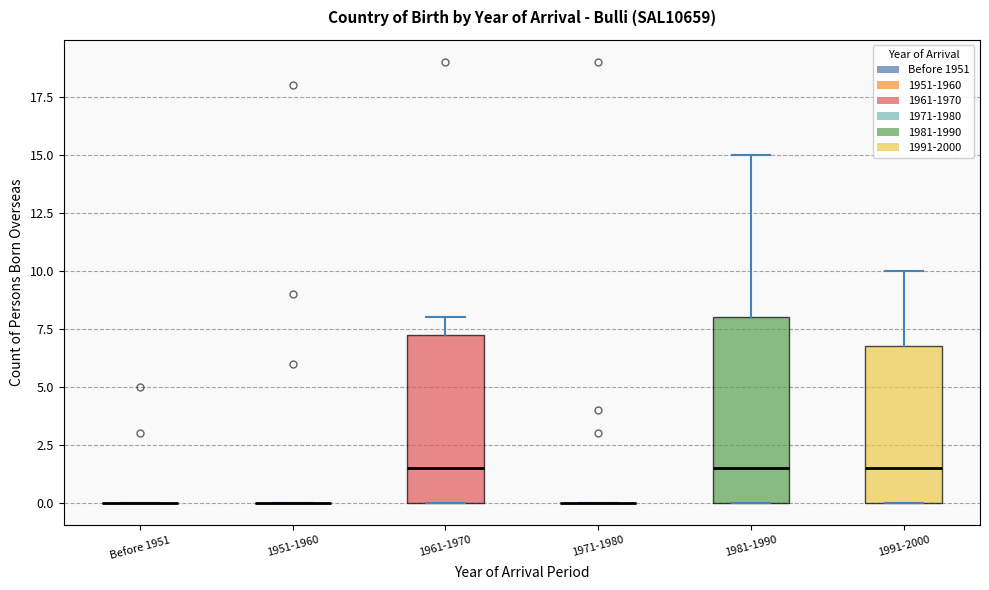

Reading left to right, read every box against the y-axis: the position of its median line, the range the box covers, and the ends of its whiskers. The values are not printed on the chart, so give them approximately, as read against the axis.

Before 1951: box collapsed to a line at 0.0, whiskers 0.0 to 0.0
1951-1960: box collapsed to a line at 0.0, whiskers 0.0 to 0.0
1961-1970: median 1.5, box 0.0 to 7.5, whiskers 0.0 to 8.0
1971-1980: box collapsed to a line at 0.0, whiskers 0.0 to 0.0
1981-1990: median 1.5, box 0.0 to 8.0, whiskers 0.0 to 15.0
1991-2000: median 1.5, box 0.0 to 7.0, whiskers 0.0 to 10.0